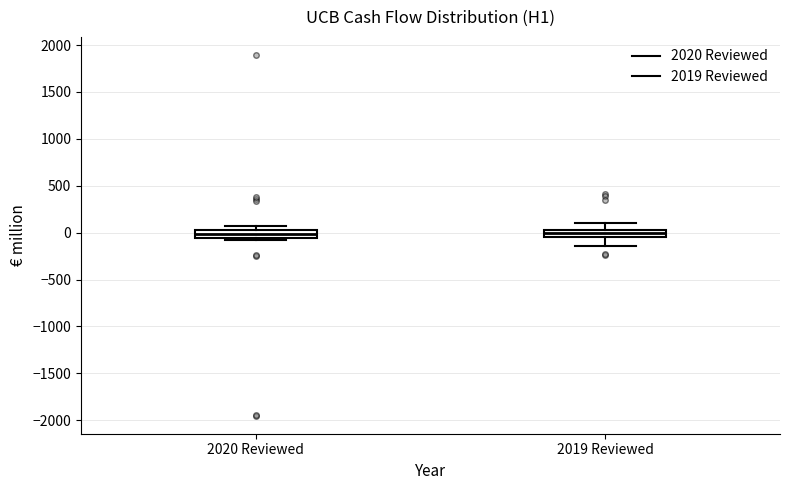

Where does the upper whisker of the box for 2019 Reviewed end on the y-axis? The values are not printed on the chart, so give them approximately, as read against the axis.

100